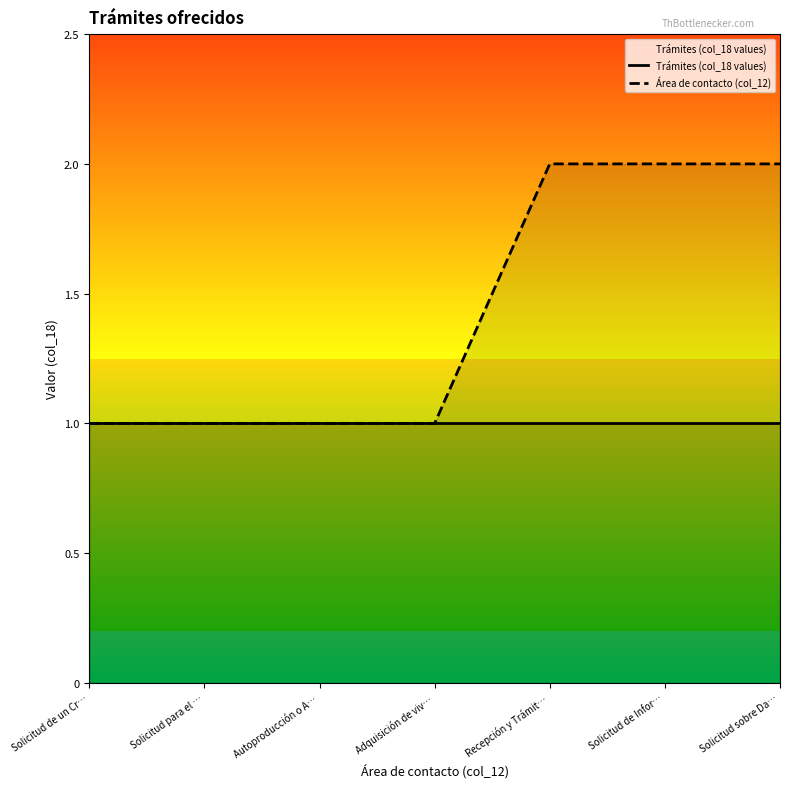

What is the smallest value displayed?

1